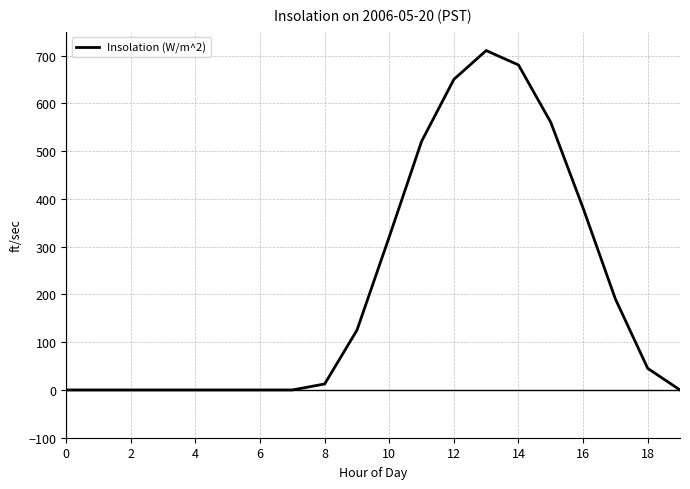

Count the number of data series in this chart.

1